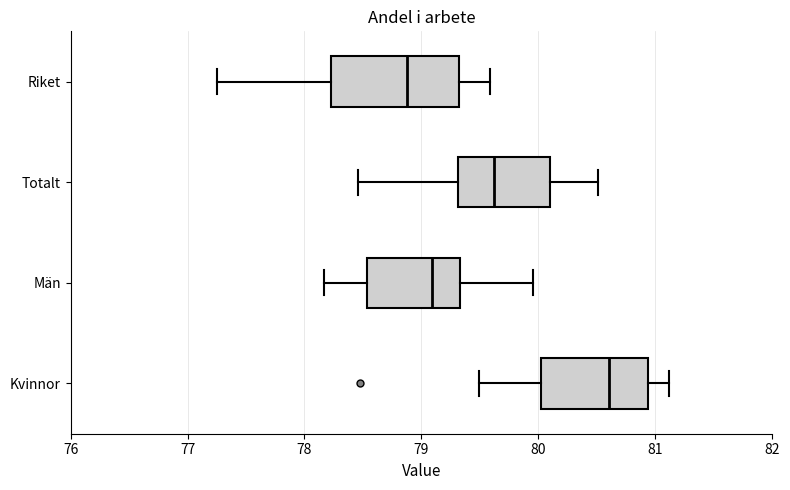

Which box is the widest, from its left edge to its right edge?

Riket